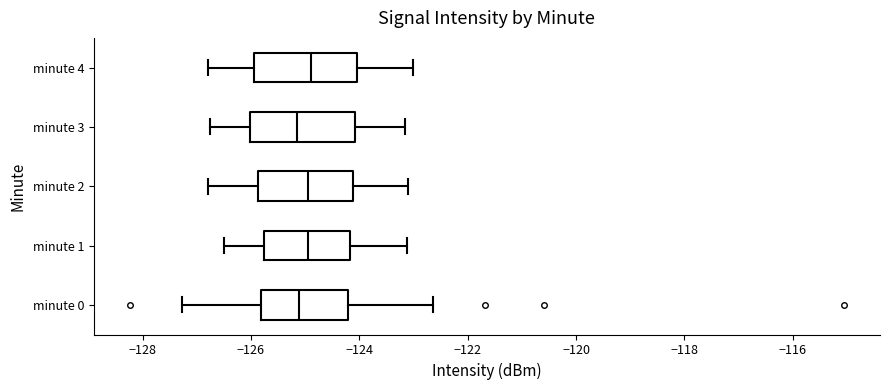

Where does the right whisker of the box for minute 3 end on the x-axis? The values are not printed on the chart, so give them approximately, as read against the axis.

-123.2